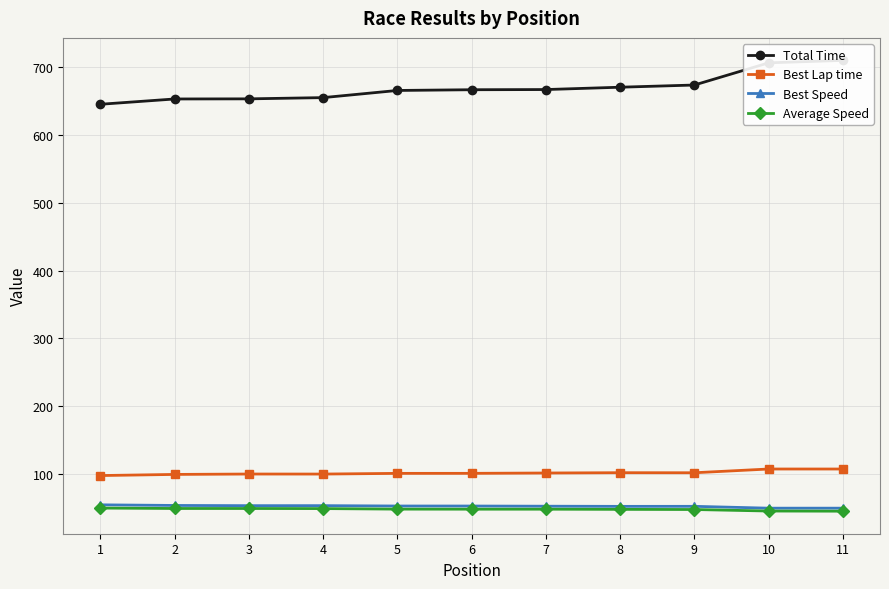

Reading right to left, list all the values displayed in this chart.

Total Time: 709.5	706.0	673.3	670.1	666.6	666.3	665.3	654.7	652.9	652.7	644.9
Best Lap time: 107.8	107.8	102.3	102.3	101.9	101.4	101.4	100.3	100.4	99.8	98.1
Best Speed: 50.1	50.1	52.8	52.8	53.0	53.3	53.3	53.8	53.8	54.1	55.0
Average Speed: 45.7	45.9	48.1	48.4	48.6	48.6	48.7	49.5	49.6	49.6	50.2